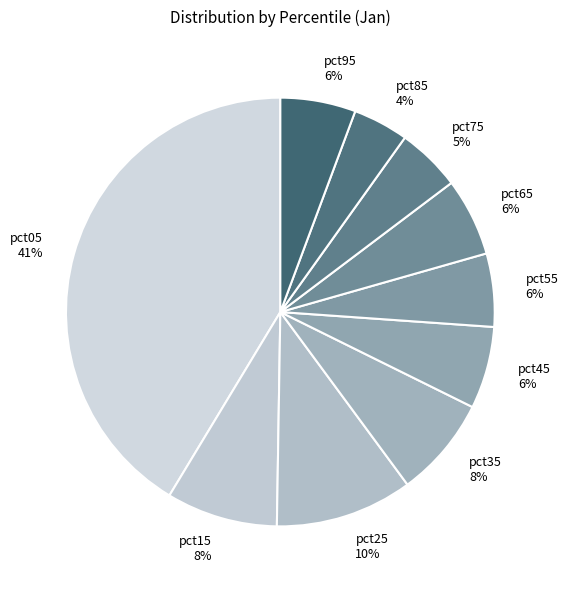

Combined, do pct45 and pct15 account for over 50%?

No